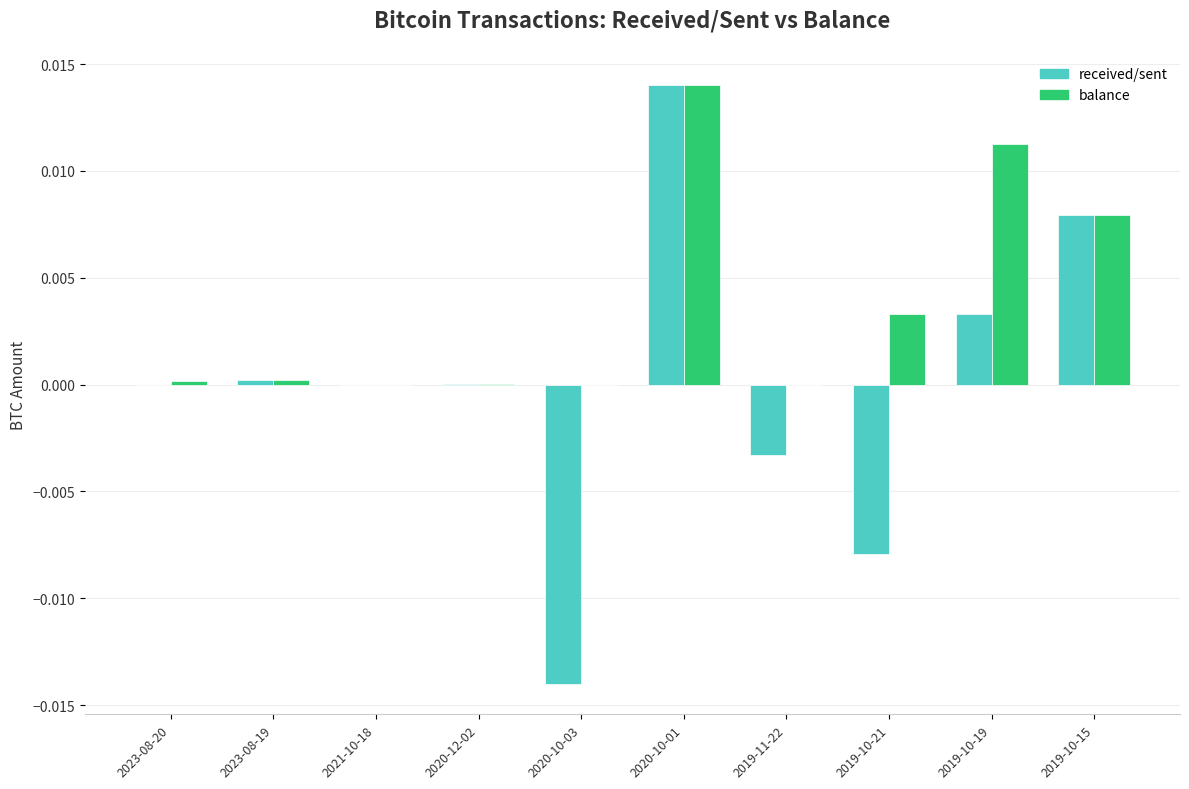

How many groups of bars are there?

10